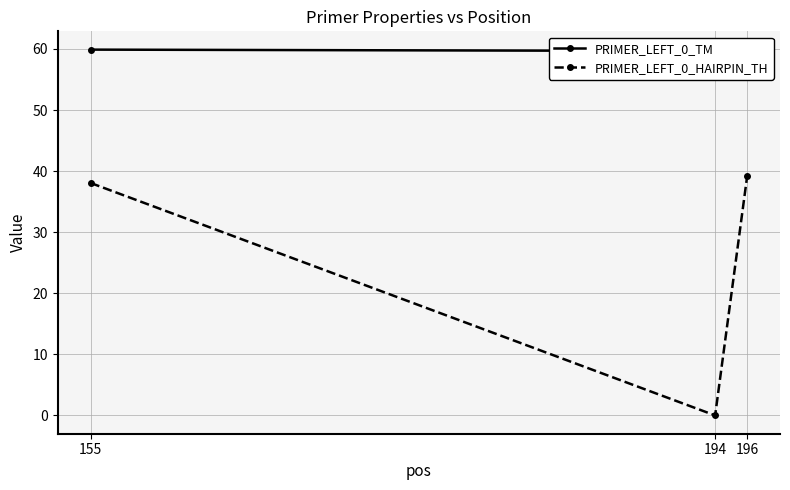

What is the value of the PRIMER_LEFT_0_TM point at the 2nd from the left?

59.7